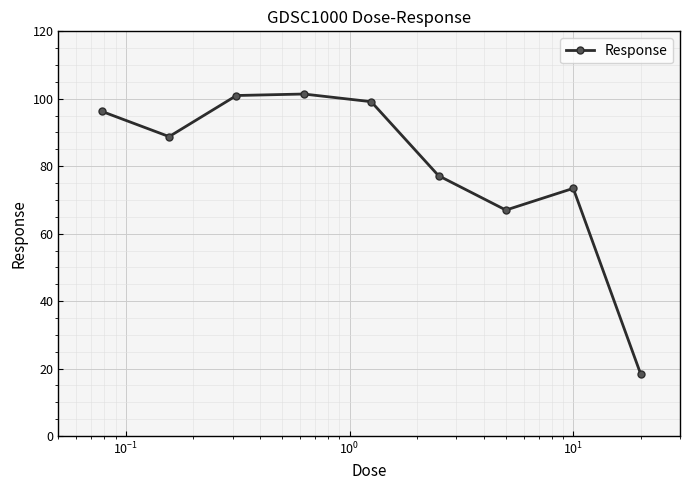

How many lines are shown in the chart?

1